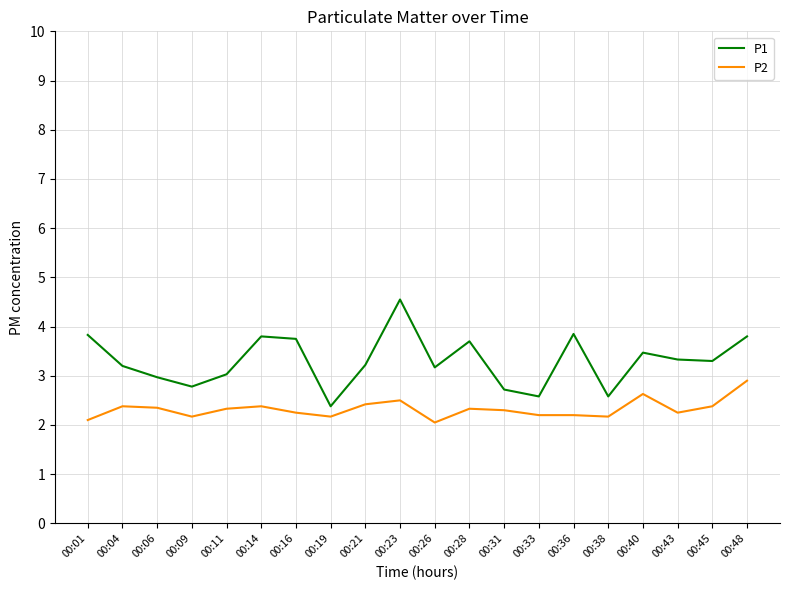

Which series has the largest total across all categories?

P1